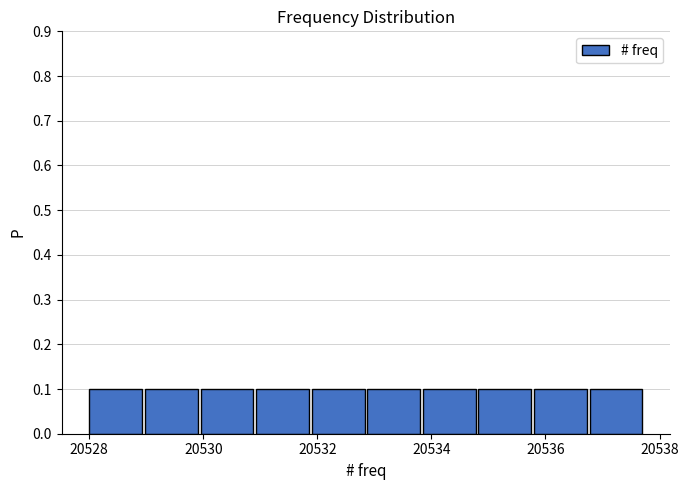

Reading left to right, transcribe this chart: for each bar, give the range it covers on the x-axis and its height. Neither the bar edges nor the heights are printed on the chart, so give them approximately, as read against the axes.

20528.0 to 20529.0: 0.1
20529.0 to 20530.0: 0.1
20530.0 to 20531.0: 0.1
20531.0 to 20532.0: 0.1
20532.0 to 20532.8: 0.1
20532.8 to 20533.8: 0.1
20533.8 to 20534.8: 0.1
20534.8 to 20535.8: 0.1
20535.8 to 20536.8: 0.1
20536.8 to 20537.8: 0.1